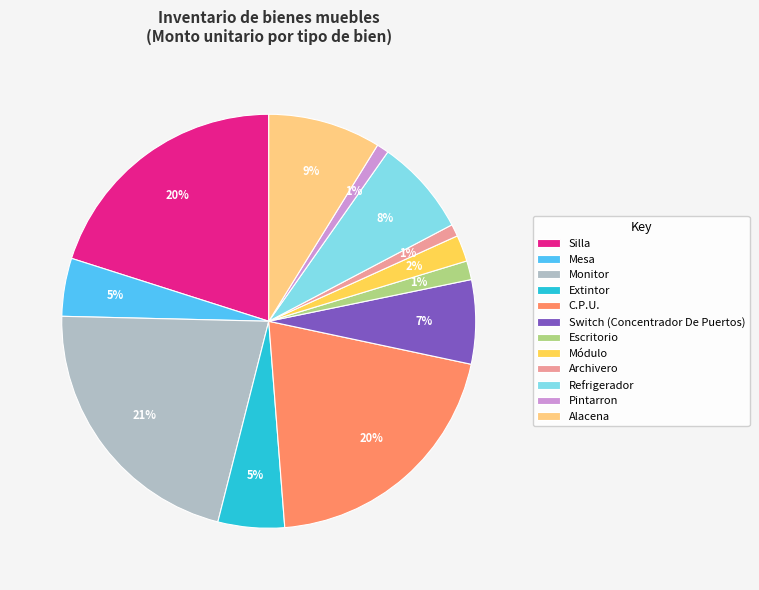

To the nearest percent, what is the average slice percentage?

8%